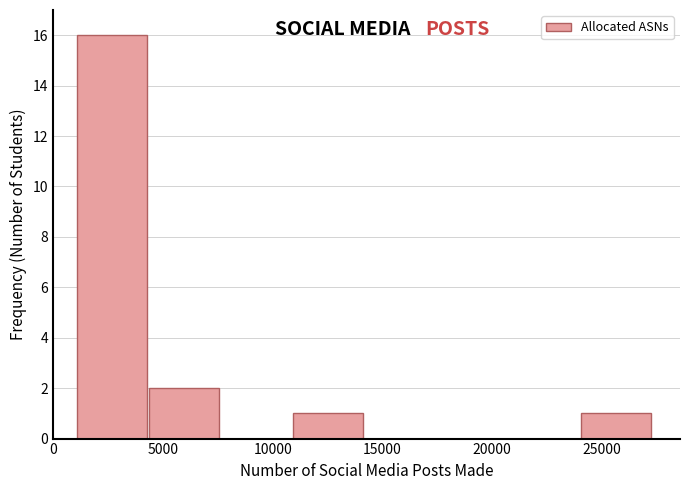

Which range on the x-axis has the tallest bar?

1000 to 4500